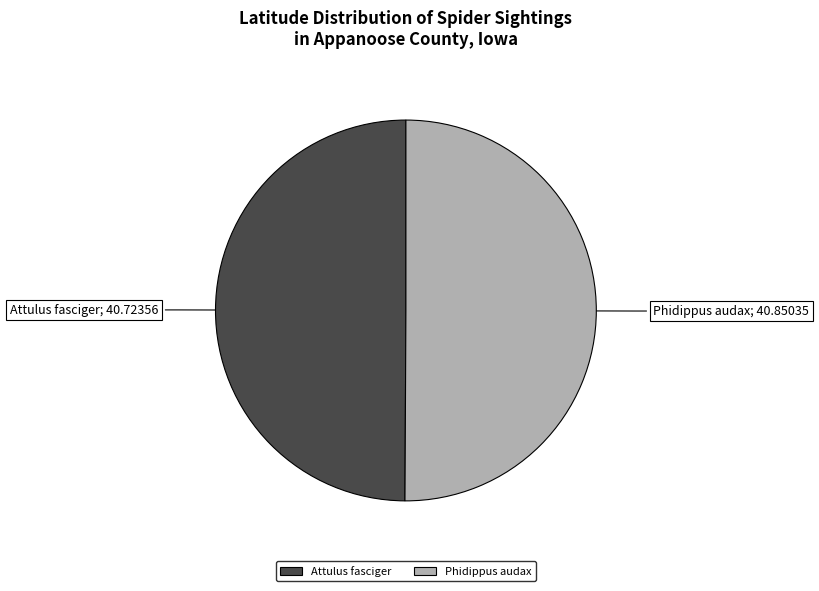

Is it true that Phidippus audax is 64% of the pie?

False